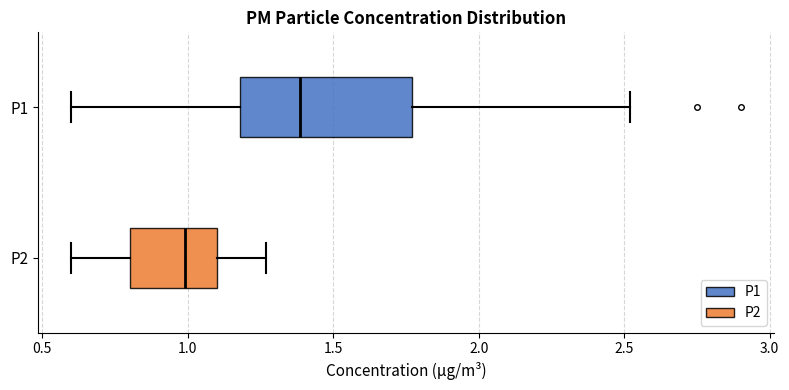

Which box has the furthest to the left median line?

P2